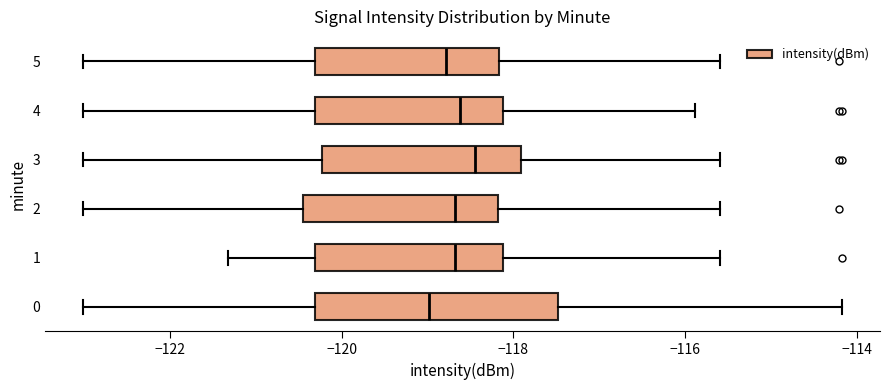

Reading bottom to top, transcribe this box plot: for each box, give where its median line is, the range the box spans, and where its two whiskers end, as read against the x-axis. The values are not printed on the chart, so give them approximately, as read against the axis.

0: median -119.0, box -120.4 to -117.4, whiskers -123.0 to -114.2
1: median -118.6, box -120.4 to -118.2, whiskers -121.4 to -115.6
2: median -118.6, box -120.4 to -118.2, whiskers -123.0 to -115.6
3: median -118.4, box -120.2 to -118.0, whiskers -123.0 to -115.6
4: median -118.6, box -120.4 to -118.2, whiskers -123.0 to -115.8
5: median -118.8, box -120.4 to -118.2, whiskers -123.0 to -115.6